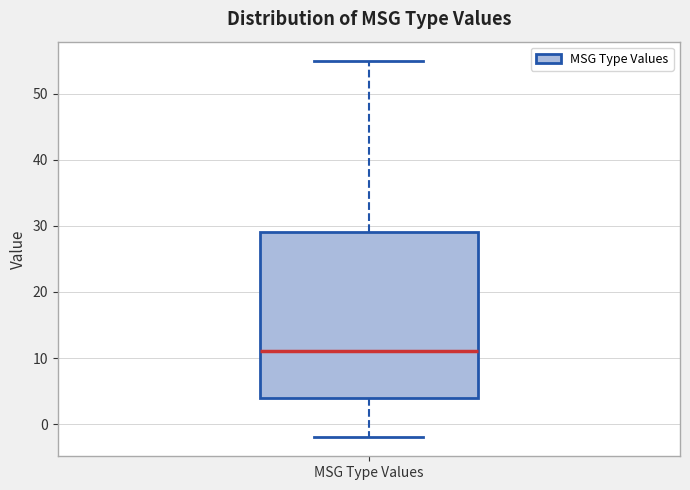

Transcribe this box plot: give where the median line is, the range the box spans, and where the two whiskers end, as read against the y-axis. The values are not printed on the chart, so give them approximately, as read against the axis.

median 11, box 4 to 29, whiskers -2 to 55